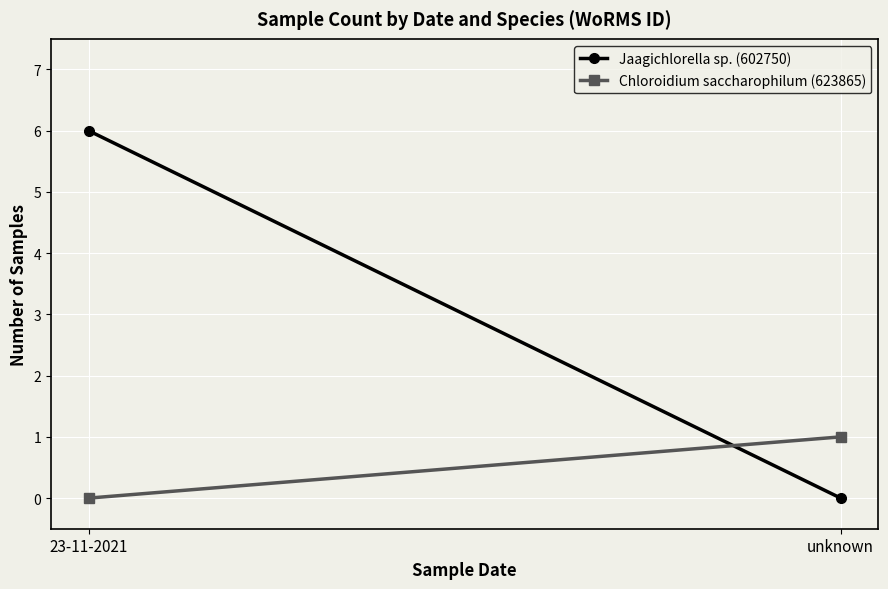

Which series has the largest total across all categories?

Jaagichlorella sp. (602750)